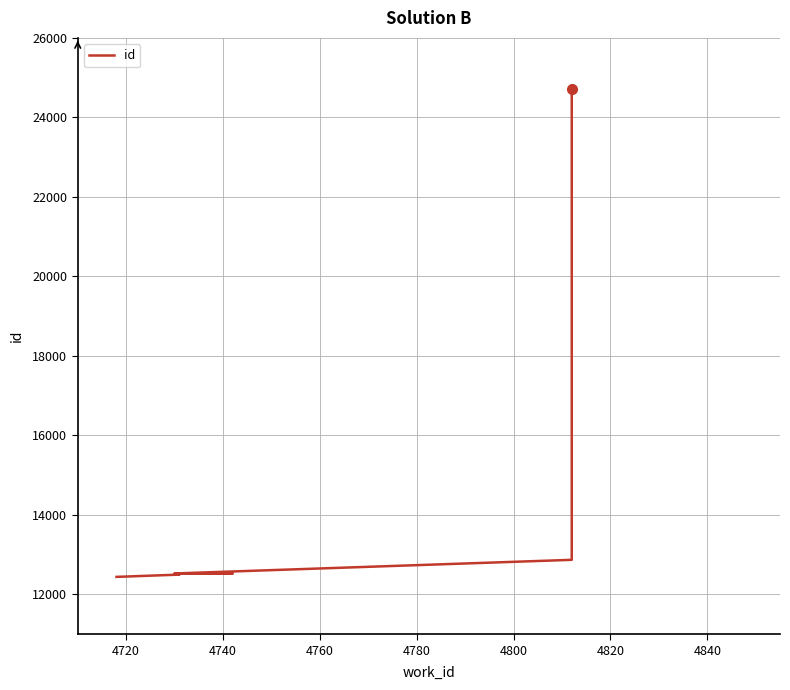

Is it true that the value at 4740 is 6992?

False